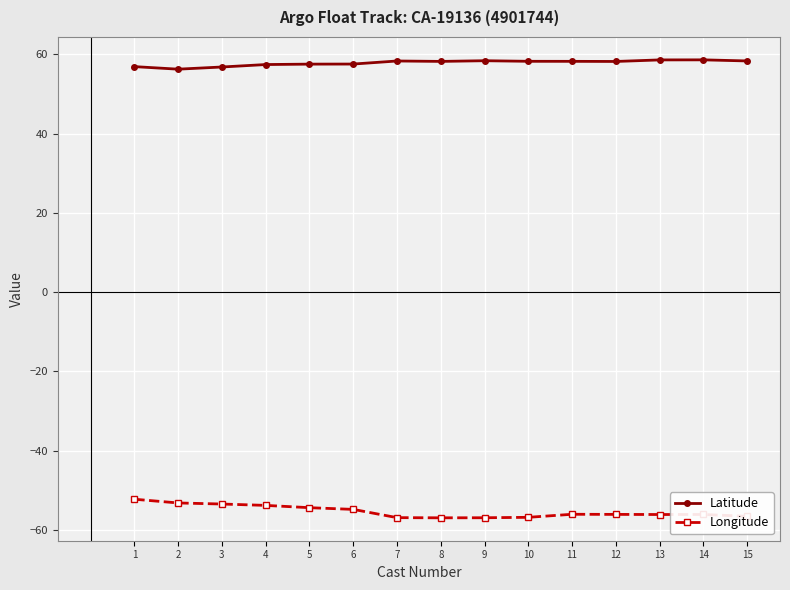

Which series has the largest range (max minus min)?

Longitude